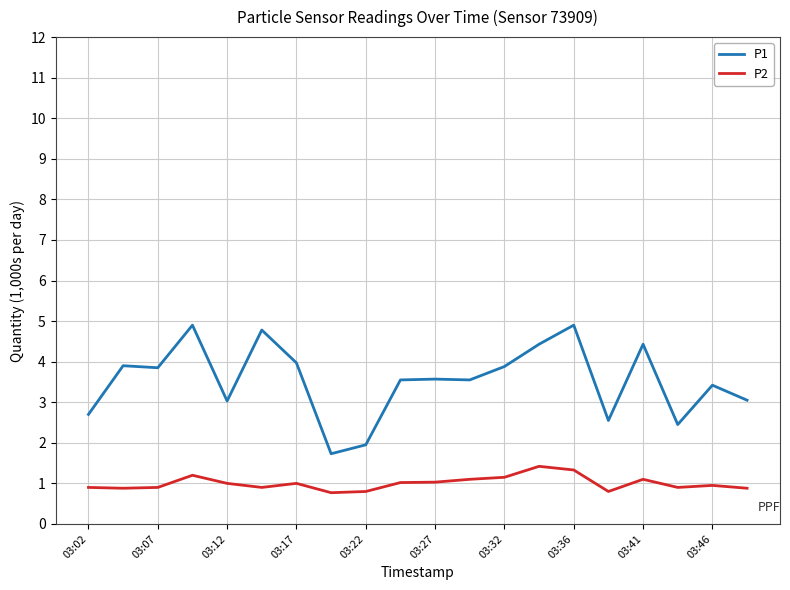

Which series has the widest spread of values?

P1